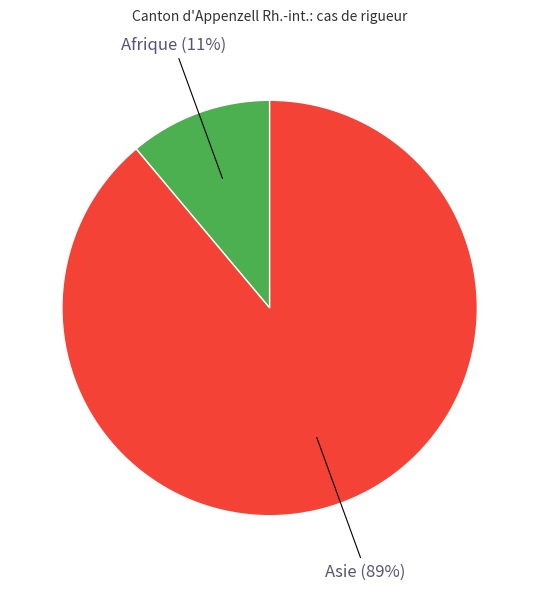

To the nearest percent, what is the difference between the largest and smallest slice percentages?

78%